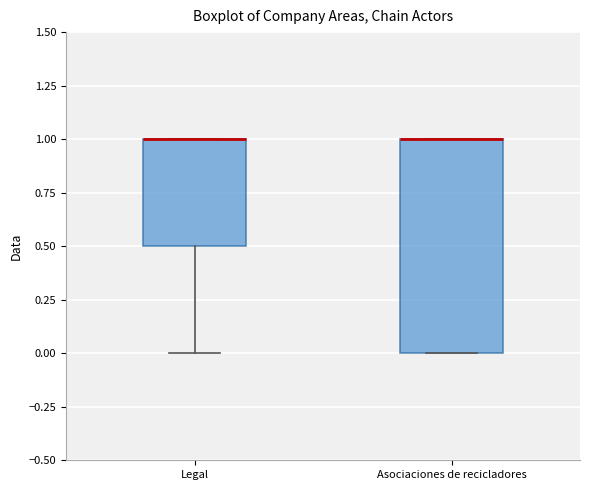

Reading left to right, read every box against the y-axis: the position of its median line, the range the box covers, and the ends of its whiskers. The values are not printed on the chart, so give them approximately, as read against the axis.

Legal: median 1.0 (drawn on the box's upper edge), box 0.5 to 1.0, whiskers 0.0 to 1.0
Asociaciones de recicladores: median 1.0 (drawn on the box's upper edge), box 0.0 to 1.0, whiskers 0.0 to 1.0